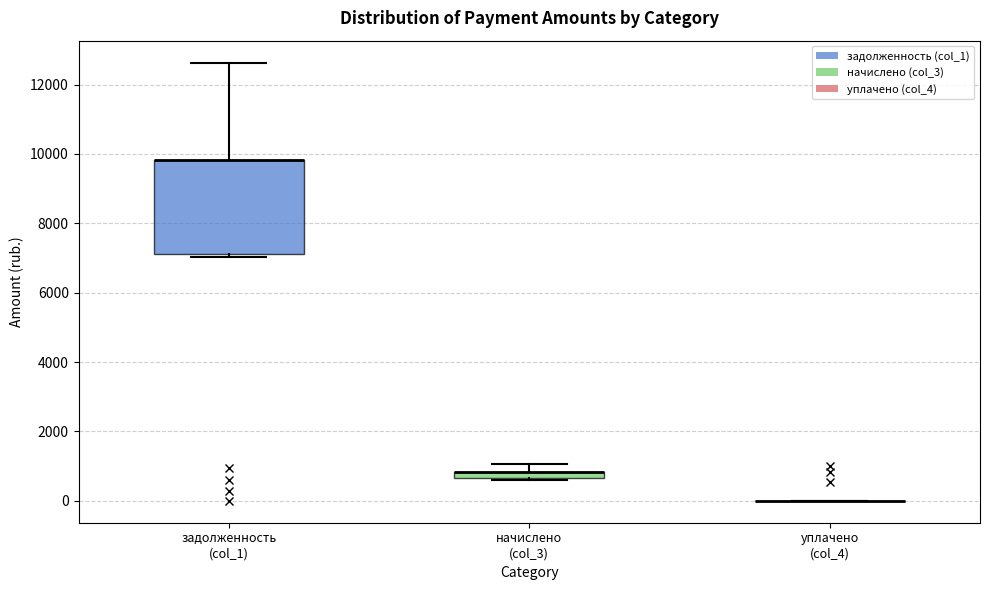

Which box is the tallest, from its lower edge to its upper edge?

задолженность (col_1)